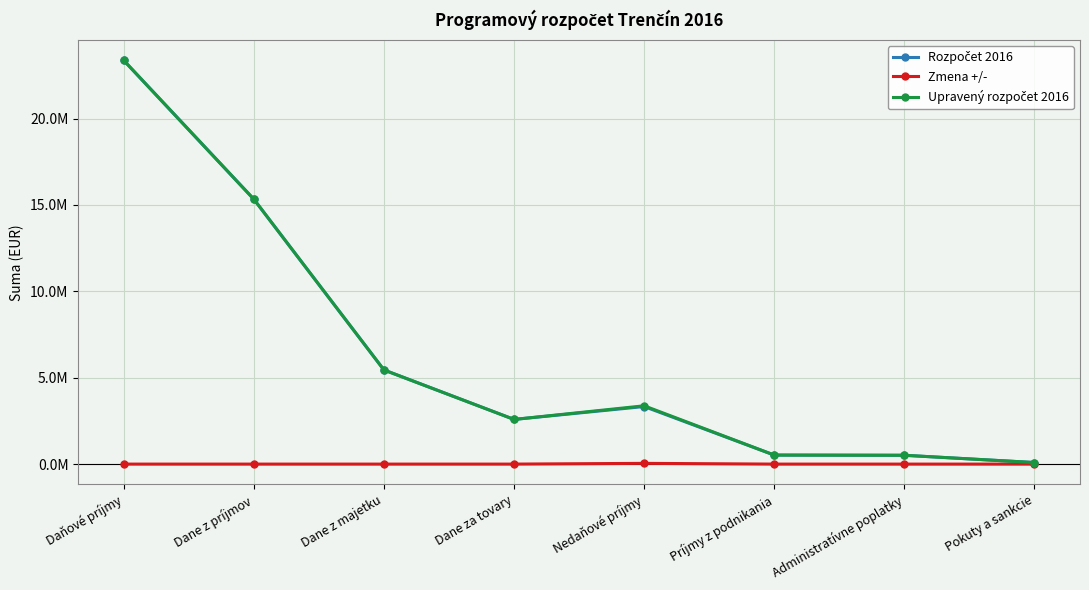

The value of Zmena +/- at Dane z príjmov is 0. True or false?

True